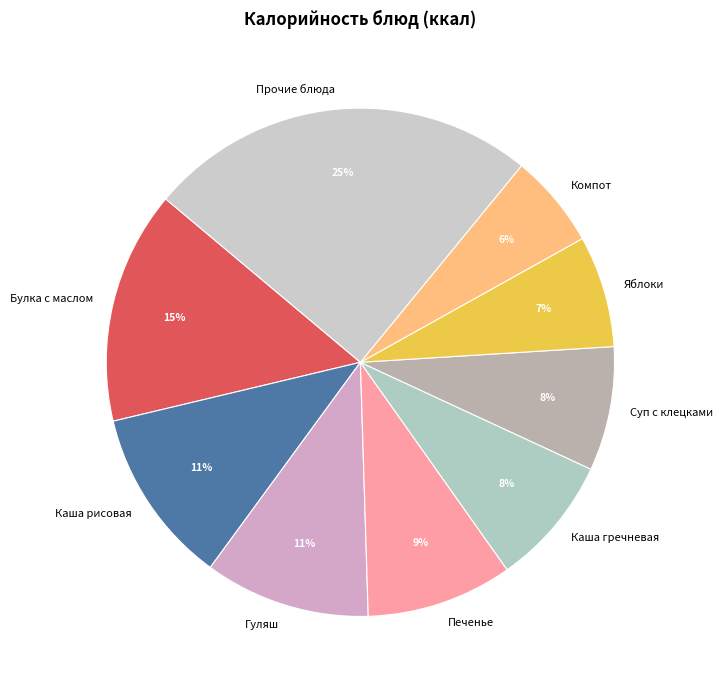

The Гуляш slice represents 11% of the pie. True or false?

True